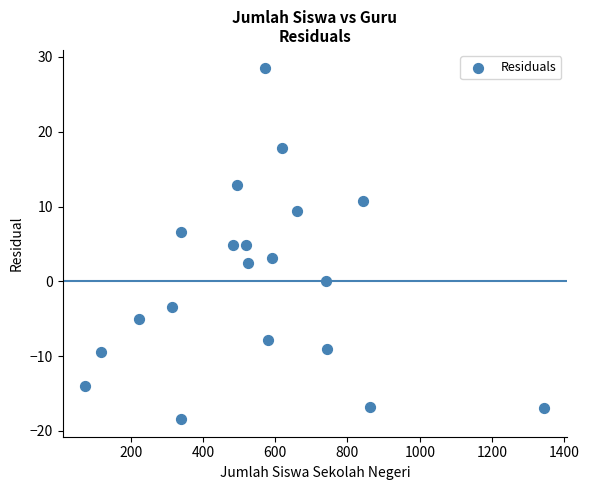

What is the range of Y values (max minus min)?

47.0